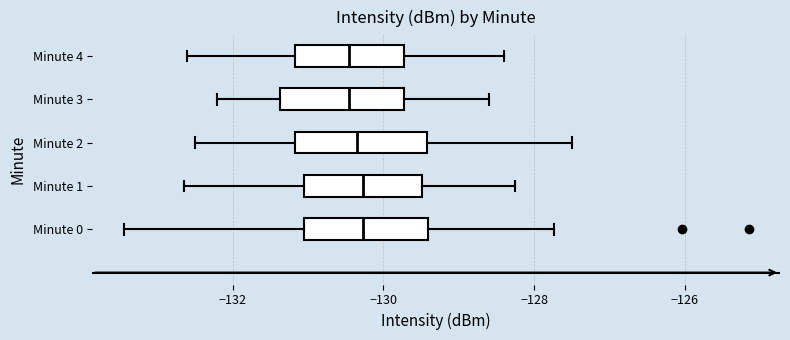

Reading bottom to top, read every box against the x-axis: the position of its median line, the range the box covers, and the ends of its whiskers. The values are not printed on the chart, so give them approximately, as read against the axis.

Minute 0: median -130.2, box -131.0 to -129.4, whiskers -133.4 to -127.8
Minute 1: median -130.2, box -131.0 to -129.4, whiskers -132.6 to -128.2
Minute 2: median -130.4, box -131.2 to -129.4, whiskers -132.4 to -127.4
Minute 3: median -130.4, box -131.4 to -129.8, whiskers -132.2 to -128.6
Minute 4: median -130.4, box -131.2 to -129.8, whiskers -132.6 to -128.4